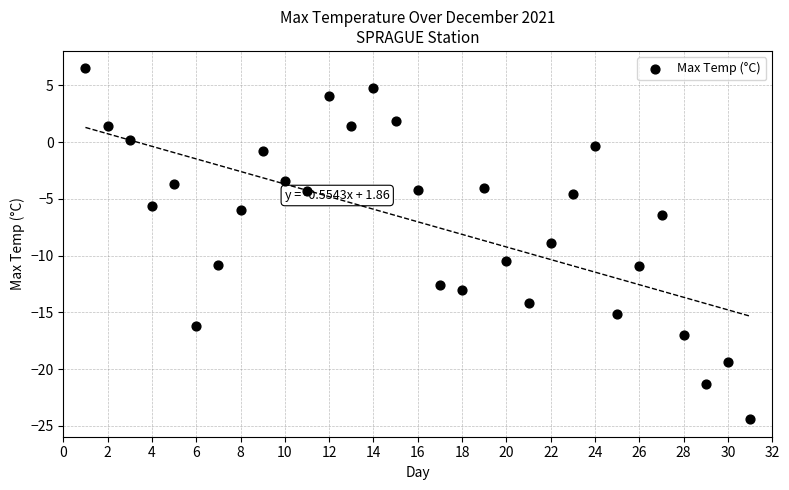

What Y value in the scatter plot is closest to -8?

-8.9